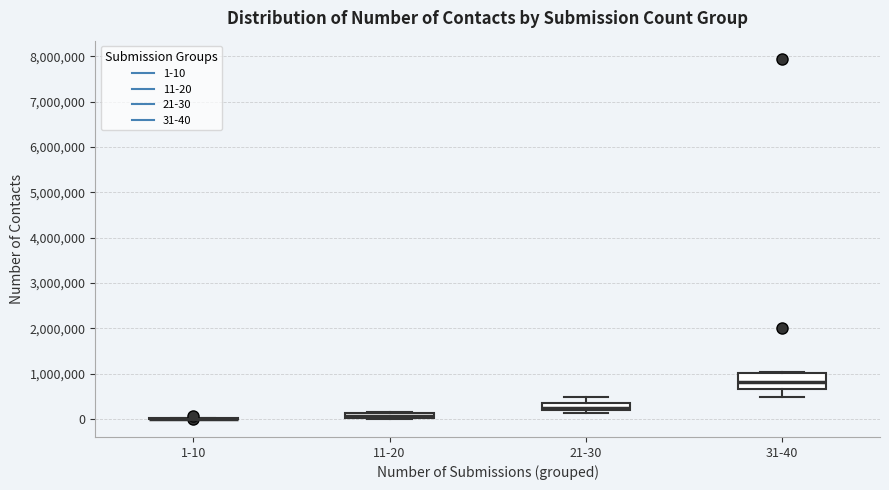

Which box is the tallest, from its lower edge to its upper edge?

31-40